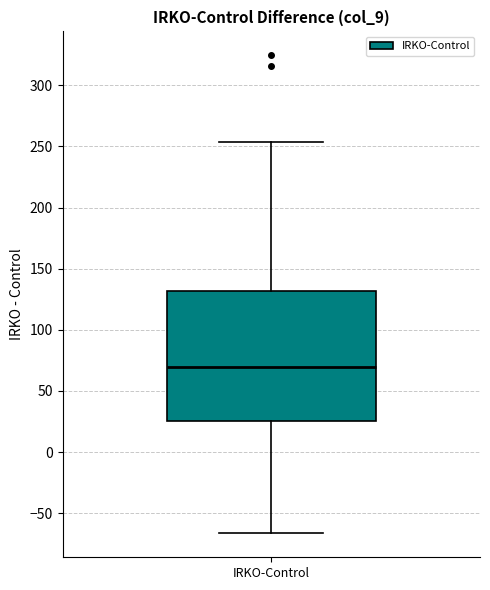

Transcribe this box plot: give where the median line is, the range the box spans, and where the two whiskers end, as read against the y-axis. The values are not printed on the chart, so give them approximately, as read against the axis.

median 70, box 25 to 130, whiskers -65 to 255